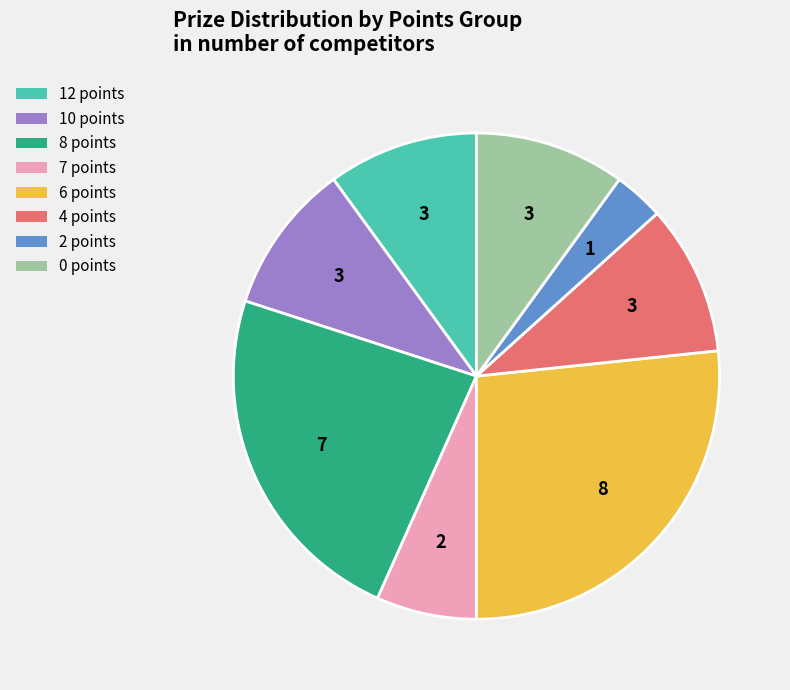

Does any single category account for the majority?

No